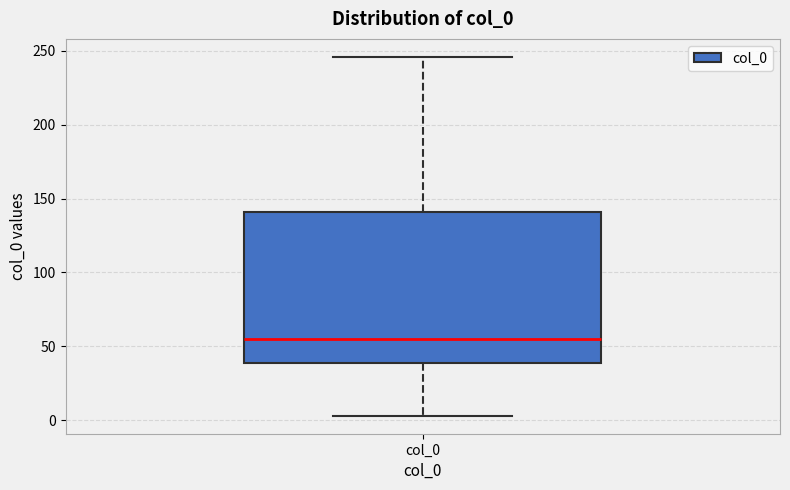

Where does the median line of the box for col_0 sit on the y-axis? The values are not printed on the chart, so give them approximately, as read against the axis.

55